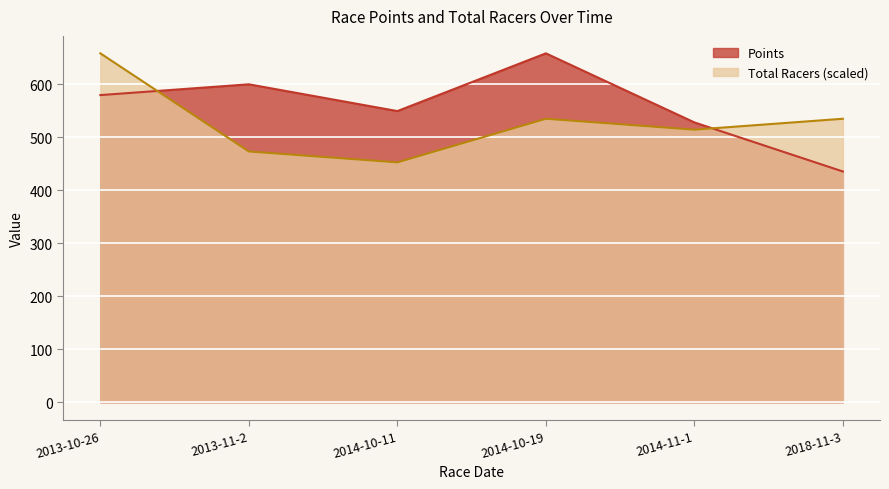

What is the total value across all series at 2014-11-1?

1042.8